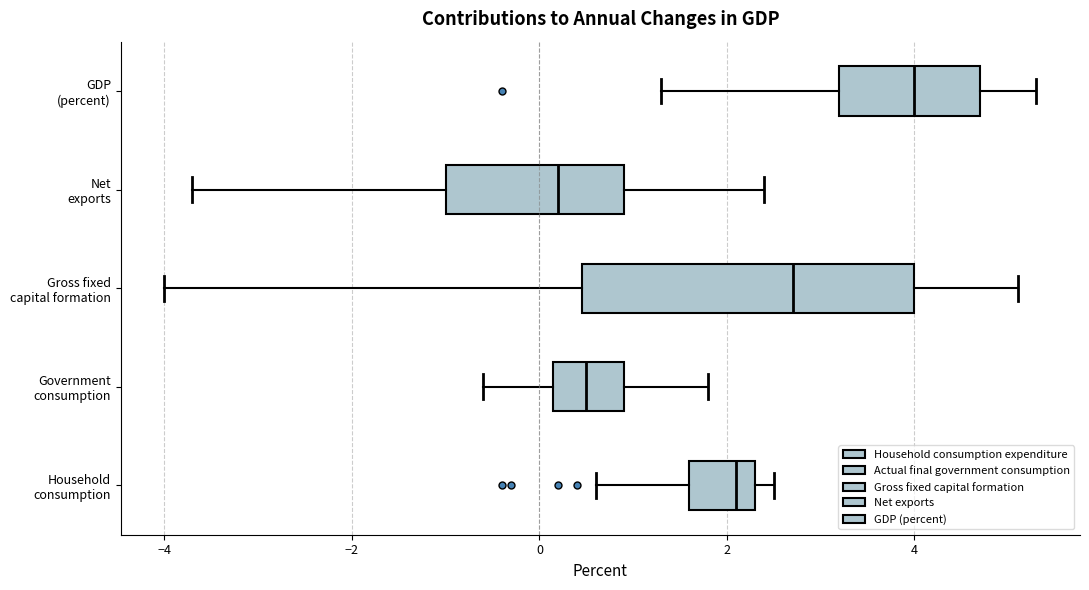

Reading bottom to top, read every box against the x-axis: the position of its median line, the range the box covers, and the ends of its whiskers. The values are not printed on the chart, so give them approximately, as read against the axis.

Household consumption: median 2.2, box 1.6 to 2.4, whiskers 0.6 to 2.6
Government consumption: median 0.6, box 0.2 to 1.0, whiskers -0.6 to 1.8
Gross fixed capital formation: median 2.8, box 0.4 to 4.0, whiskers -4.0 to 5.2
Net exports: median 0.2, box -1.0 to 1.0, whiskers -3.6 to 2.4
GDP (percent): median 4.0, box 3.2 to 4.8, whiskers 1.4 to 5.4